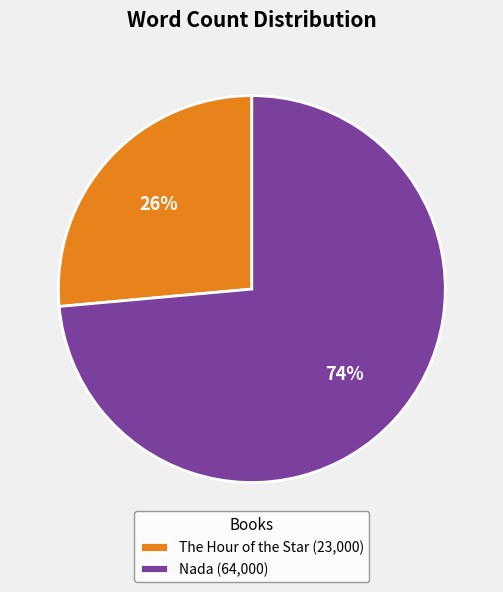

What is the smallest slice in the pie chart?

The Hour of the Star